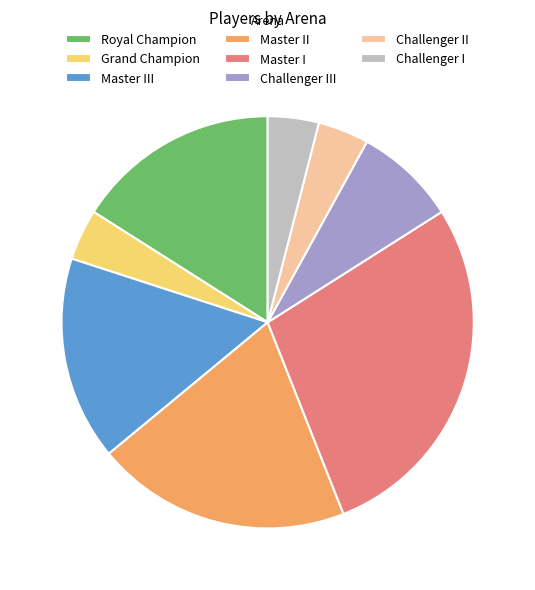

Is the sum of Grand Champion and Master II greater than half?

No